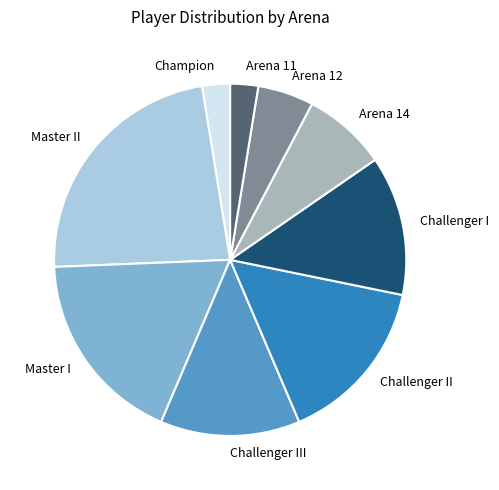

How many segments does this pie chart have?

9